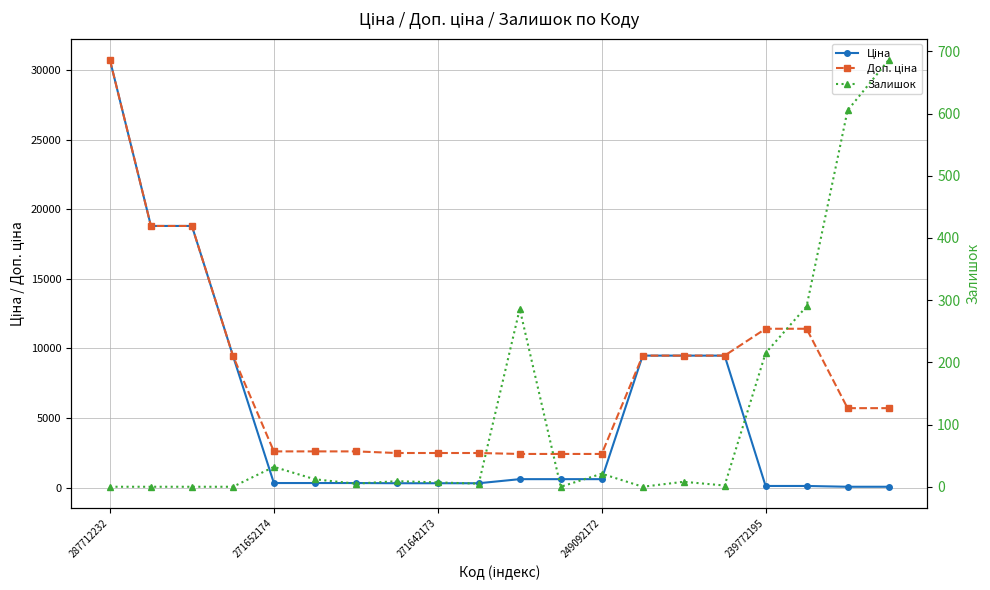

What is the difference between the maximum and minimum values in the Залишок series?

686.0